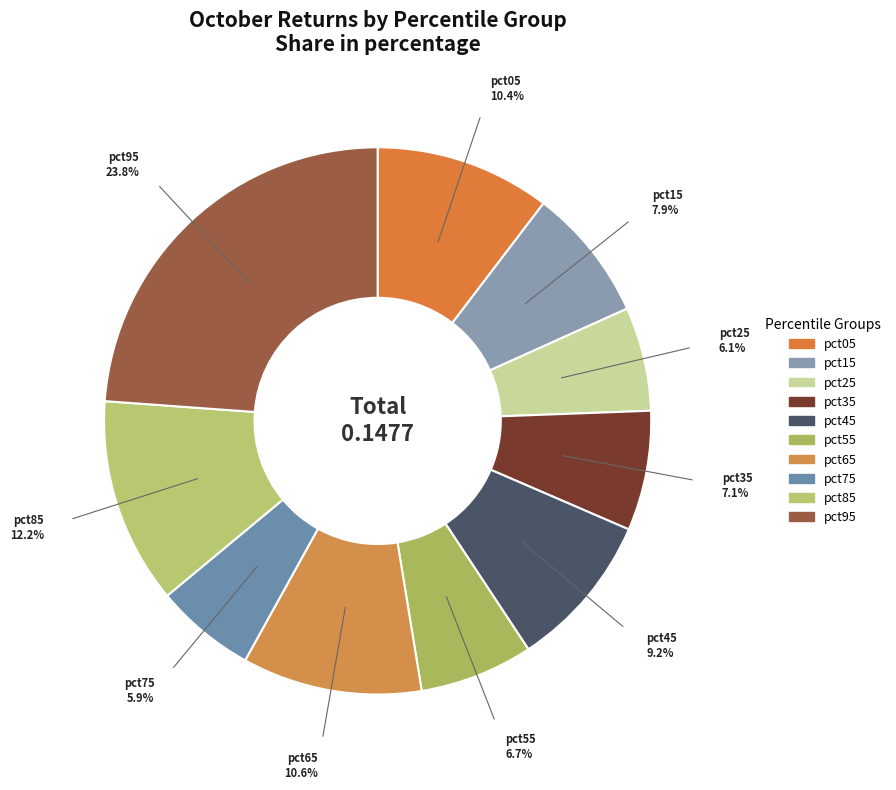

Is pct95 the majority of the pie?

No